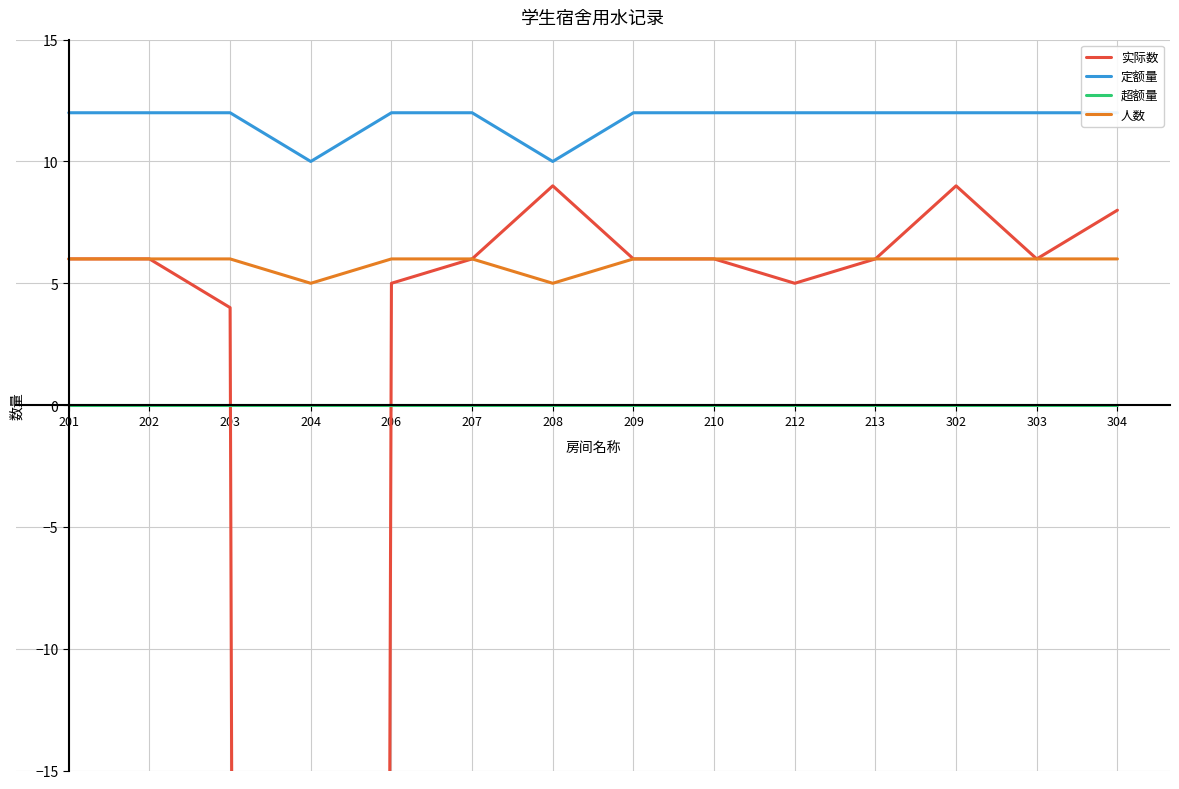

True or false: 超额量 and 实际数 intersect in this chart.

True